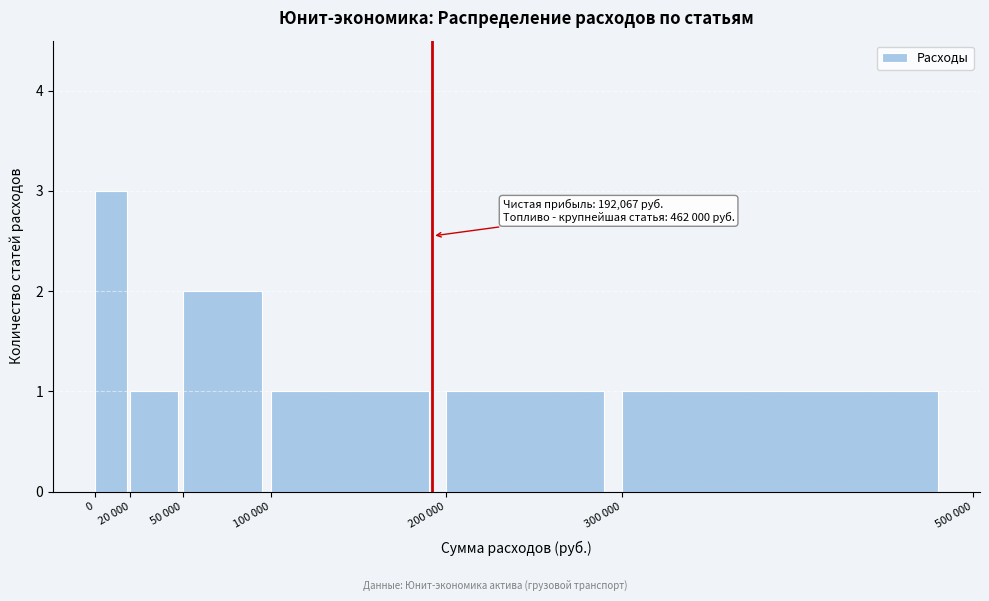

Reading right to left, what are all the values shown in this chart?

300 000=1	200 000=1	100 000=1	50 000=2	20 000=1	0=3